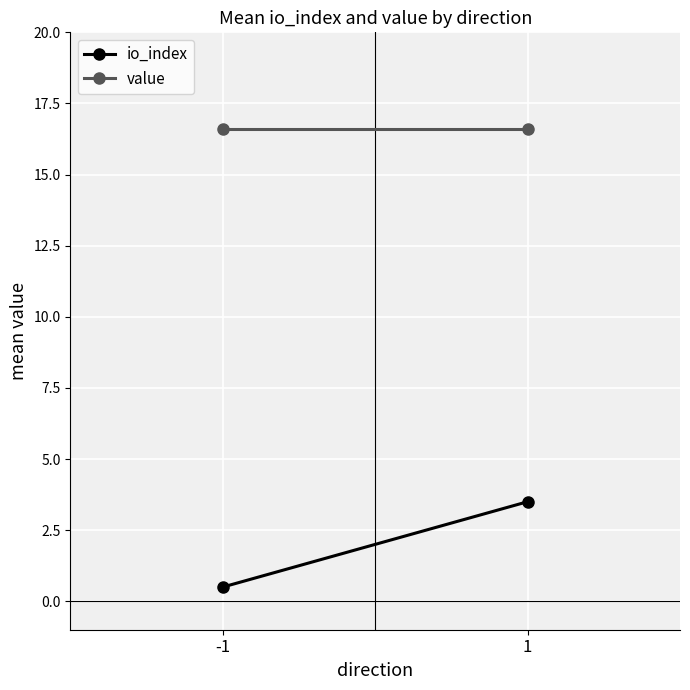

Rank the categories by value value from highest to lowest.

-1, 1